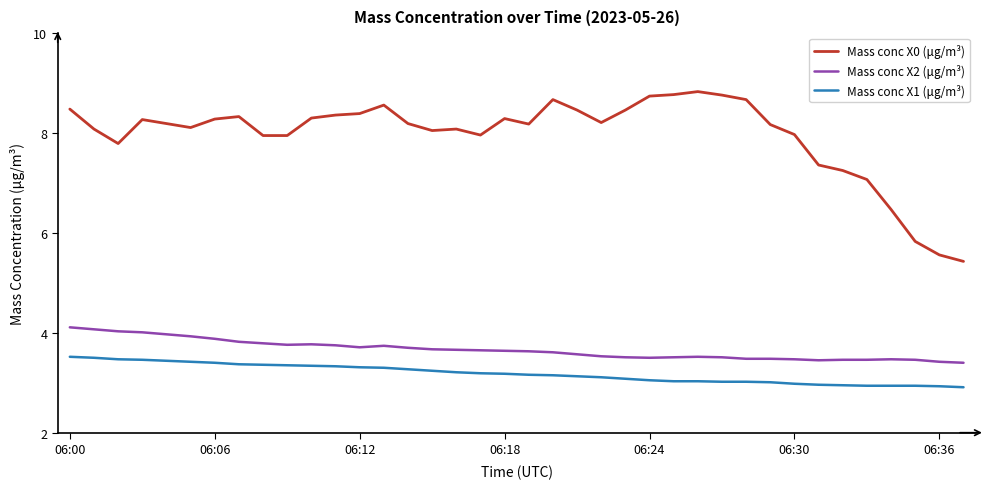

What is the highest value of the Mass conc X2 (μg/m³) series?

4.1